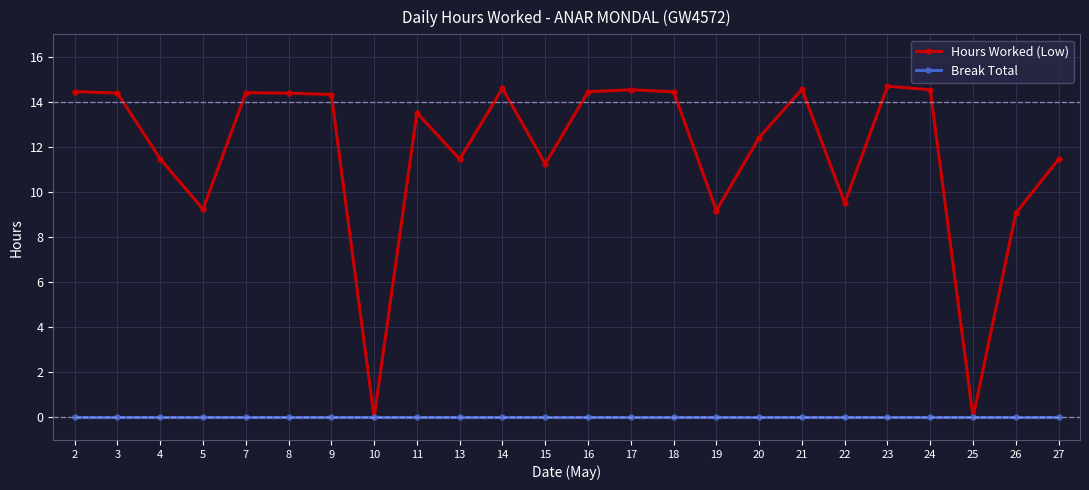

At which category does Hours Worked (Low) reach its first local valley?

5